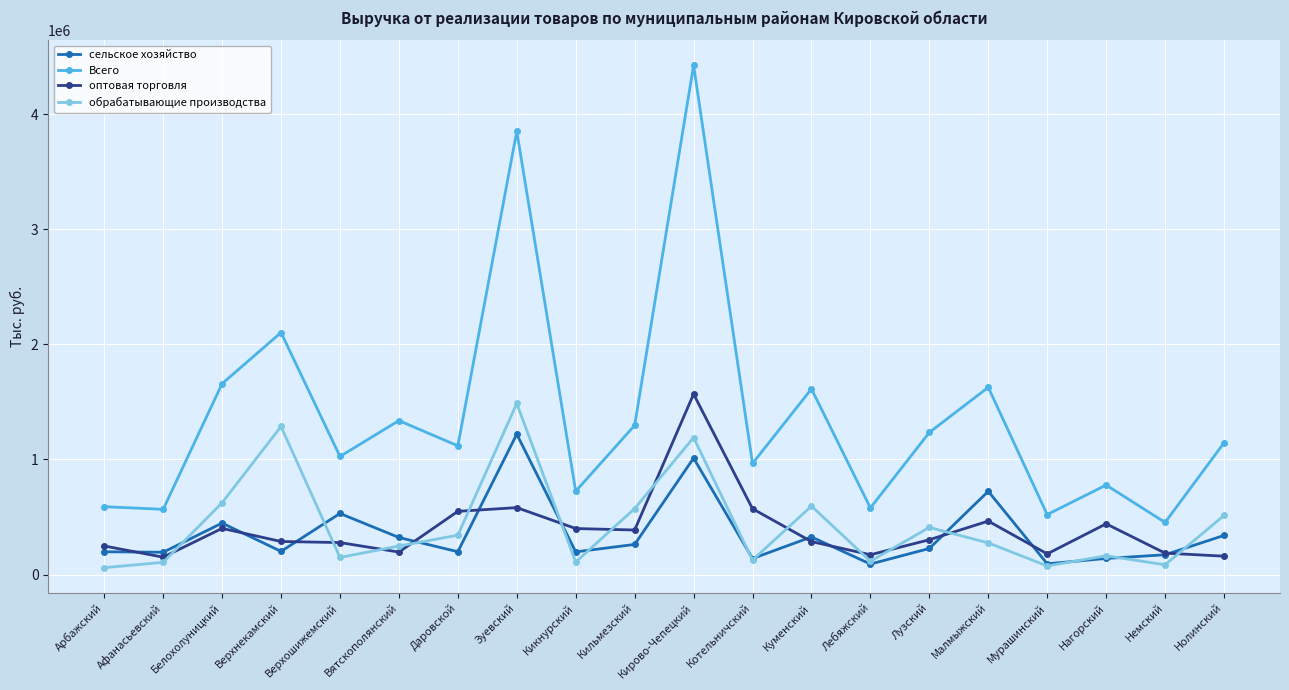

Where is Всего nearest to the value 2438196?

Верхнекамский